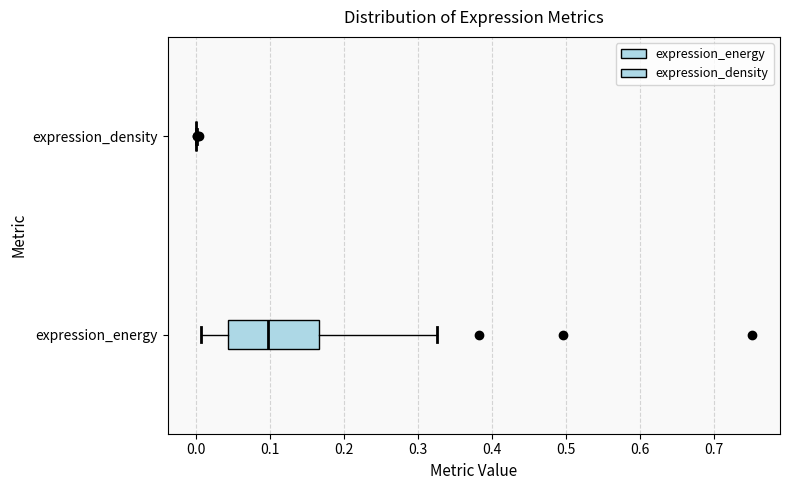

Reading bottom to top, read every box against the x-axis: the position of its median line, the range the box covers, and the ends of its whiskers. The values are not printed on the chart, so give them approximately, as read against the axis.

expression_energy: median 0.10, box 0.04 to 0.17, whiskers 0.01 to 0.33
expression_density: box collapsed to a line at 0.00, whiskers 0.00 to 0.00